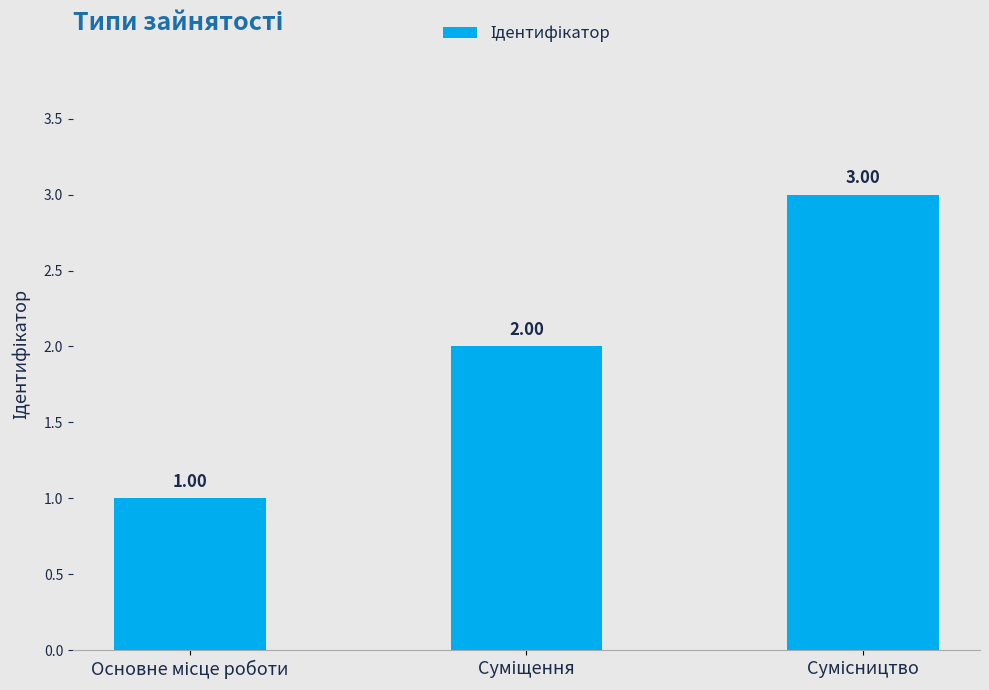

What is the sum of all values?

6